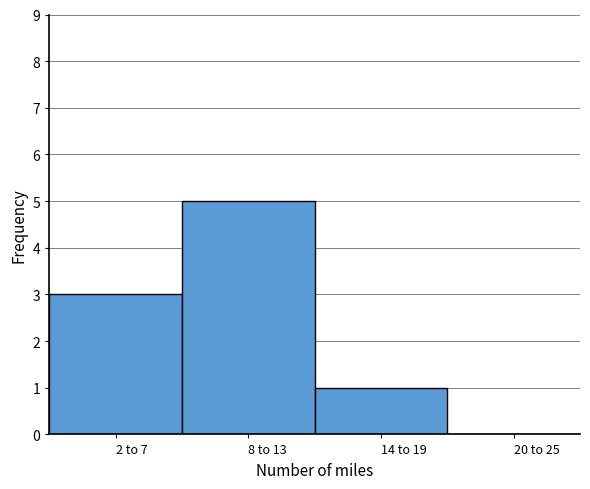

Reading left to right, extract all data points from this chart.

2 to 7=3	8 to 13=5	14 to 19=1	20 to 25=0